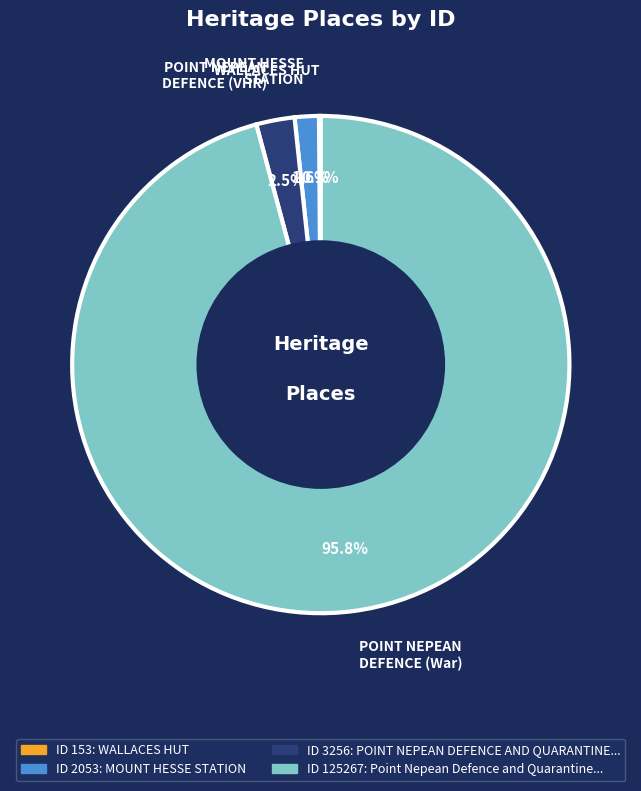

To the nearest percent, what is the average slice percentage?

25%